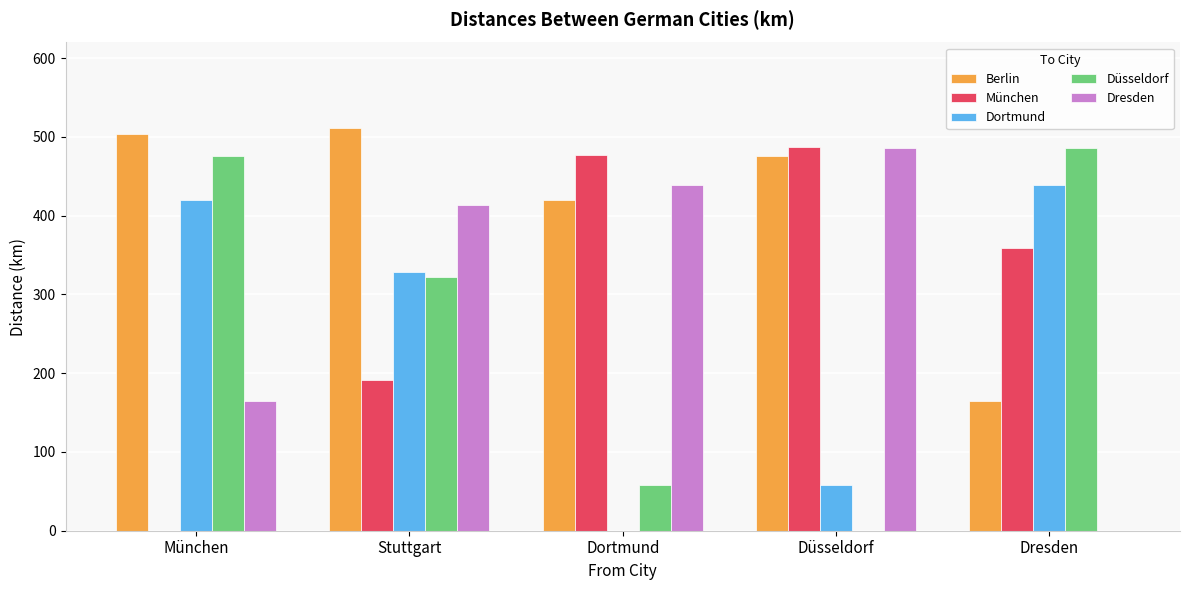

How many values in Düsseldorf are above zero?

4